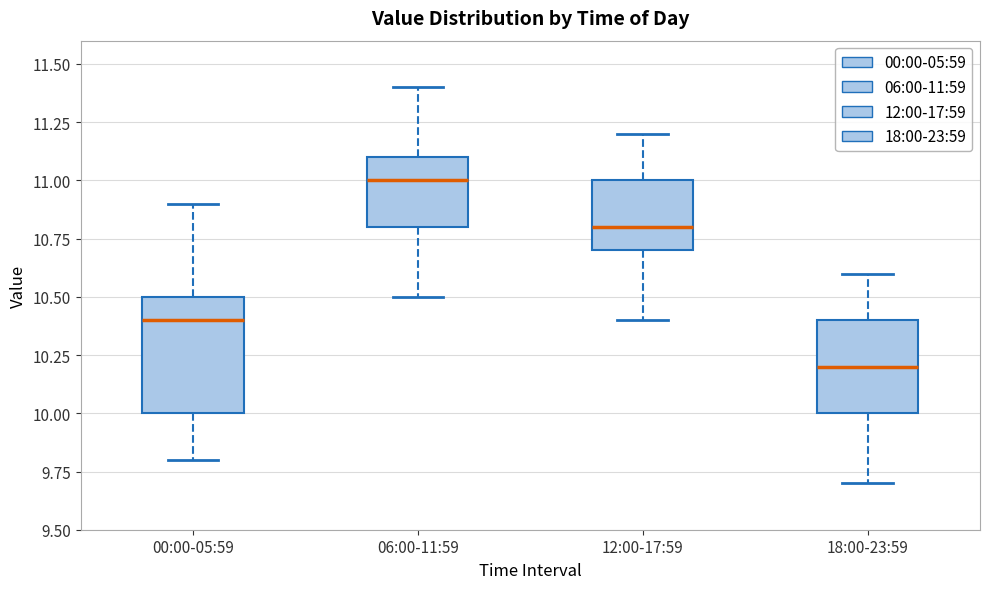

Which box's median line is the lowest?

18:00-23:59